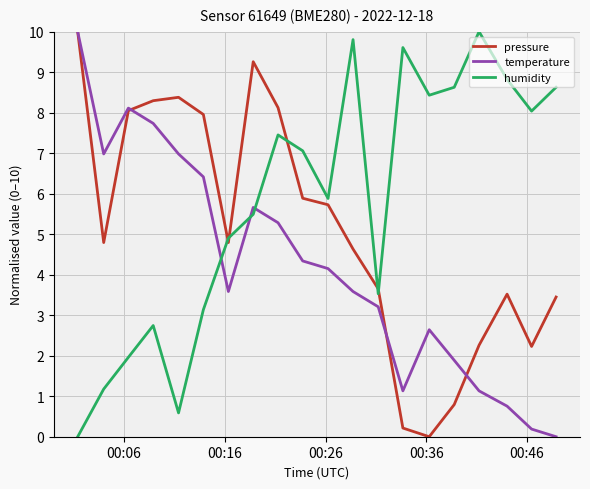

What is the highest value of the temperature series?

10.0